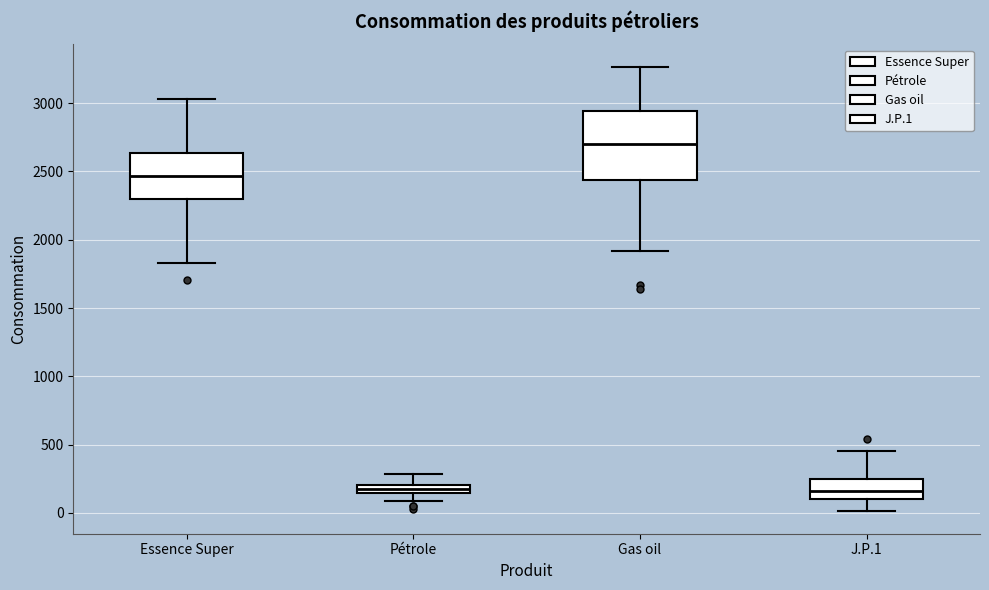

Where is the lower edge of the box for Gas oil on the y-axis? The values are not printed on the chart, so give them approximately, as read against the axis.

2450